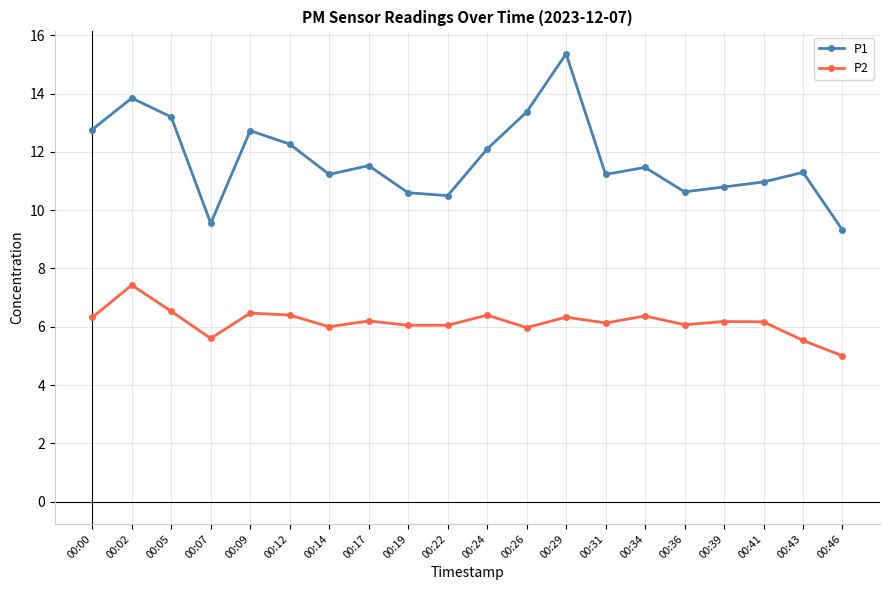

At which category is the sum across all series the highest?

00:29